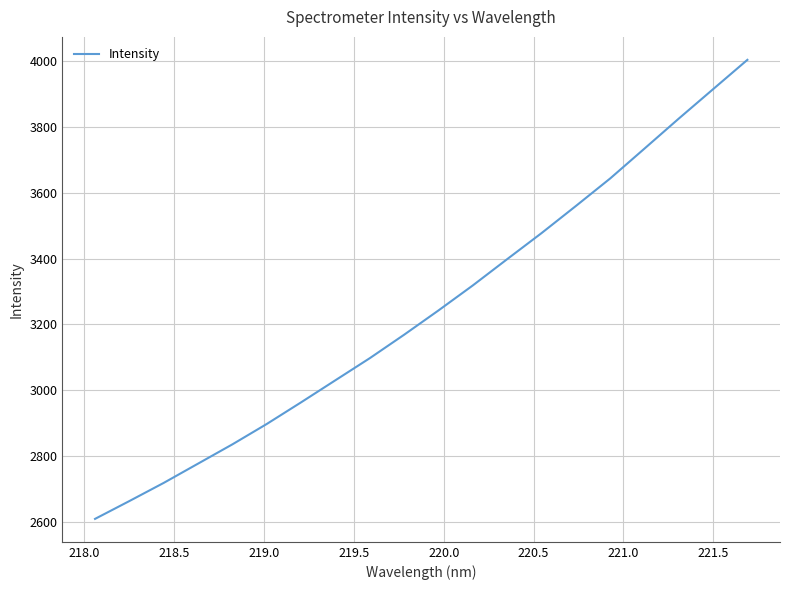

What is the difference between the maximum and minimum values?

1395.9